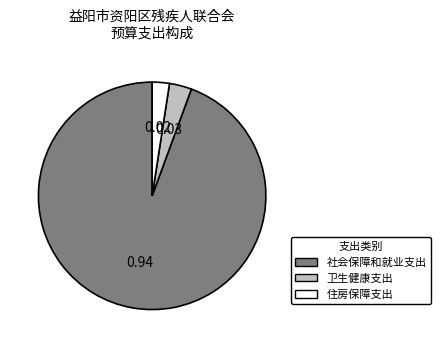

Between 社会保障和就业支出 and 卫生健康支出, which is larger?

社会保障和就业支出